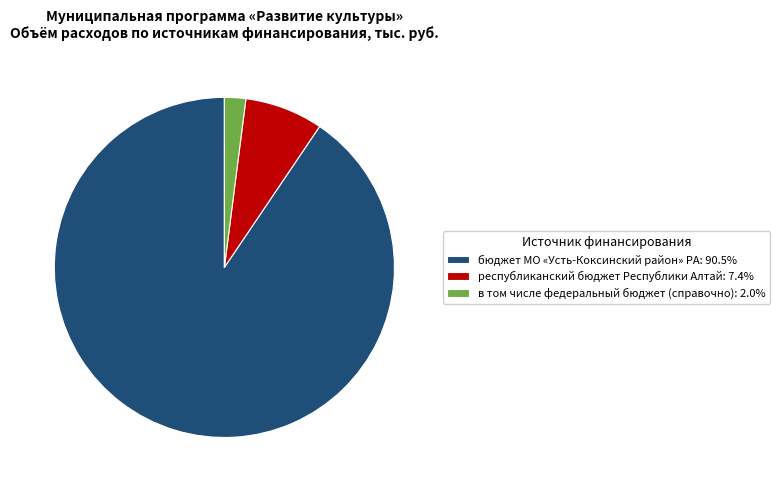

What is the ratio of the value at в том числе федеральный бюджет (справочно): 2.0% to the value at республиканский бюджет Республики Алтай: 7.4%?

0.3